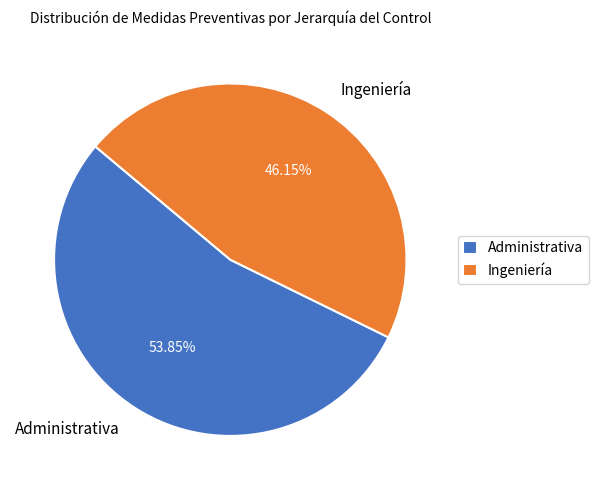

Does Ingeniería represent more than half of the total?

No